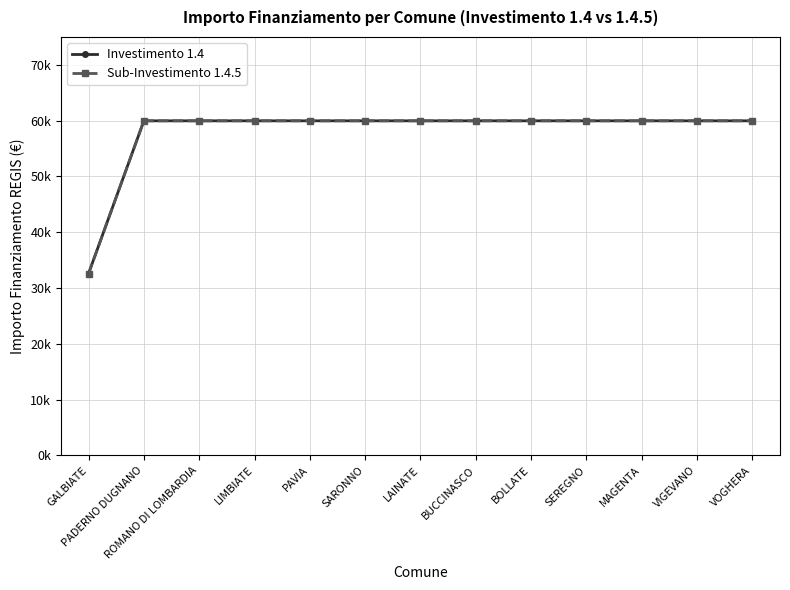

Which series has the largest range (max minus min)?

Investimento 1.4